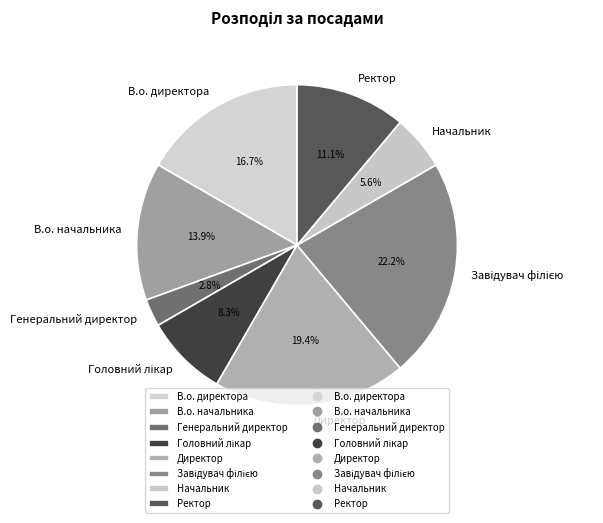

True or false: Ректор accounts for 3% of the total.

False